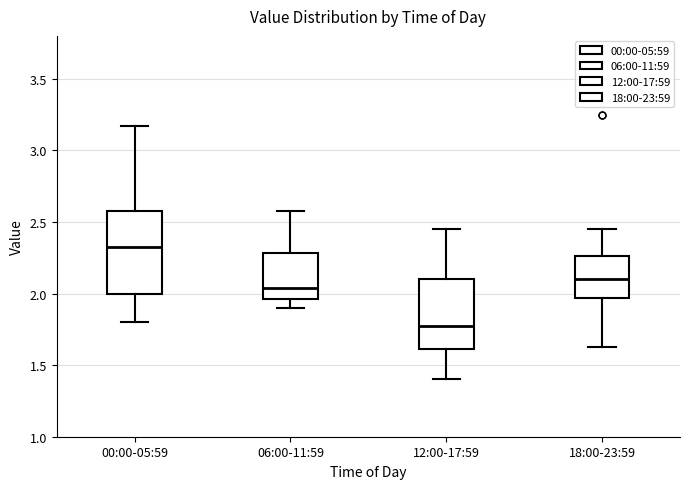

Comparing the boxes themselves (not the whiskers), which one is the tallest?

00:00-05:59